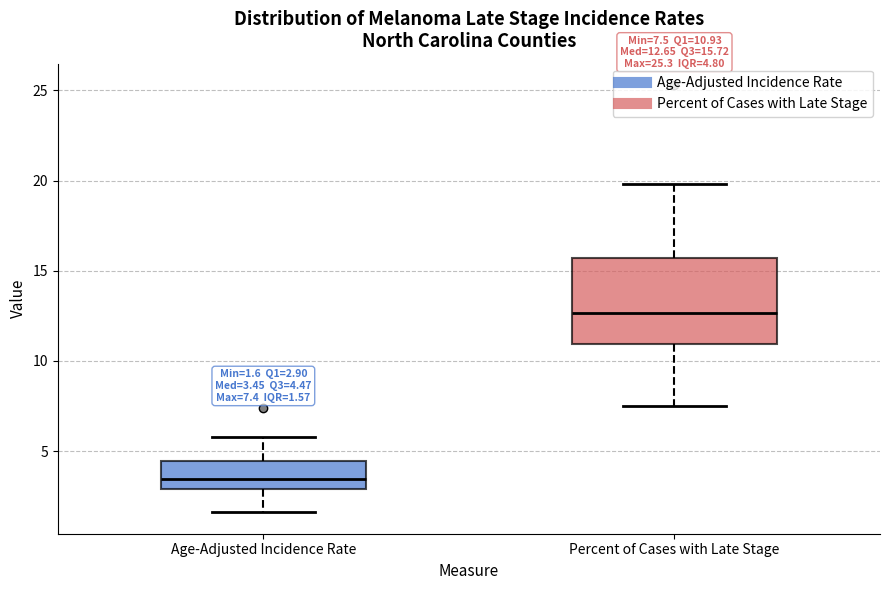

Which box's median line is the lowest?

Age-Adjusted Incidence Rate